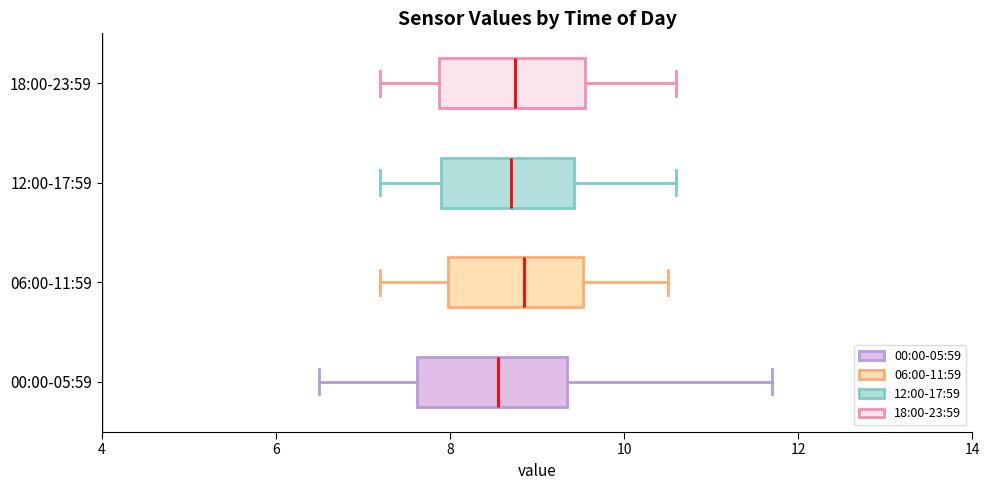

Where does the left whisker of the box for 12:00-17:59 end on the x-axis? The values are not printed on the chart, so give them approximately, as read against the axis.

7.2